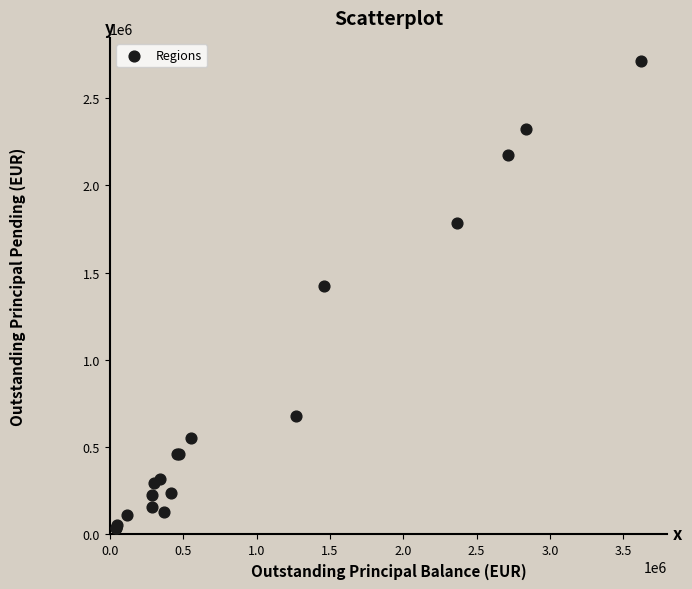

What Y value in the scatter plot is closest to 1375841?

1425749.0